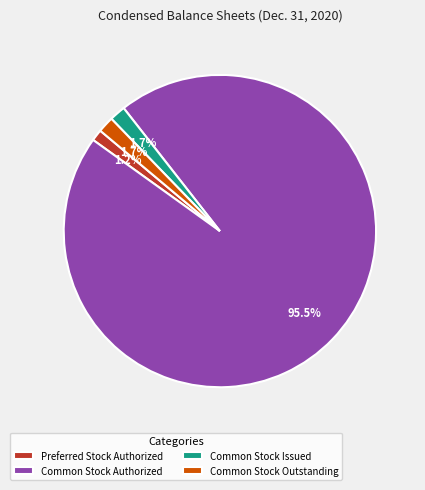

What is the majority slice?

Common Stock Authorized